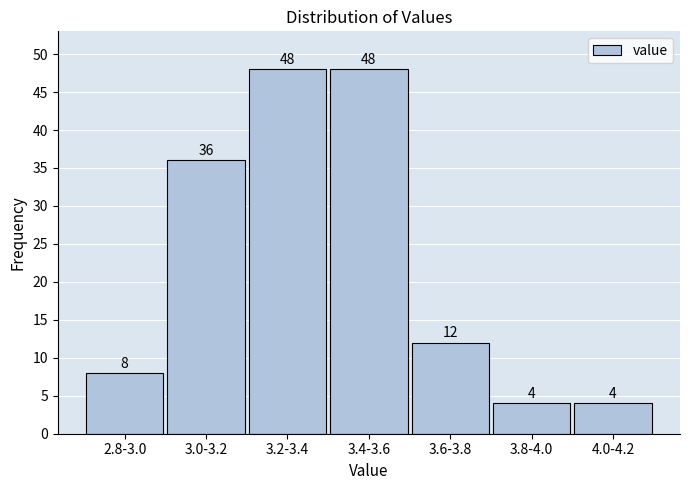

Reading left to right, transcribe all the data shown in this chart.

8	36	48	48	12	4	4